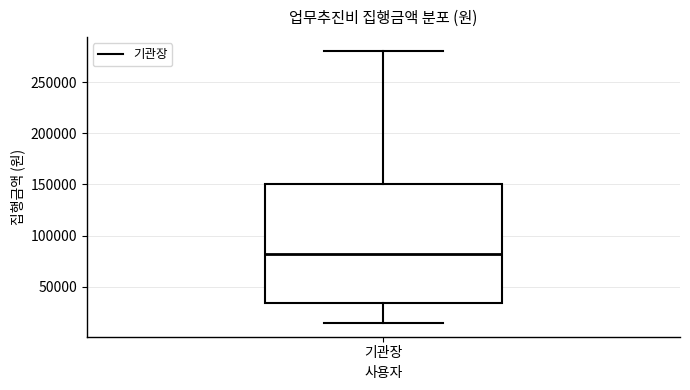

Read this box plot against the y-axis: the position of the median line, the range covered by the box, and the ends of both whiskers. The values are not printed on the chart, so give them approximately, as read against the axis.

median 80000, box 35000 to 150000, whiskers 15000 to 280000